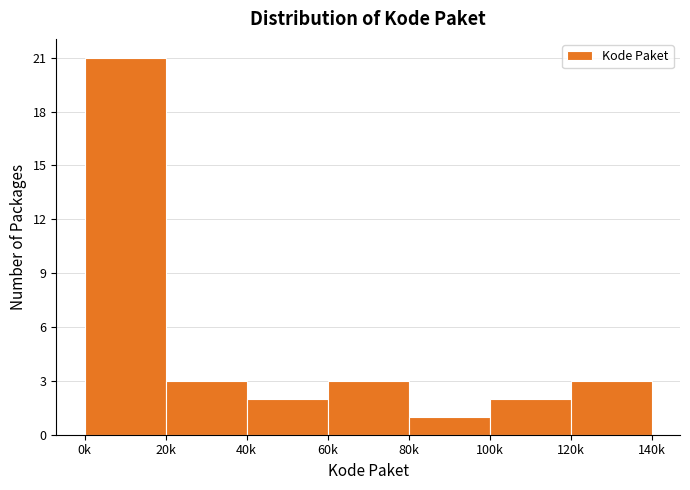

Reading left to right, transcribe all the data shown in this chart.

21	3	2	3	1	2	3